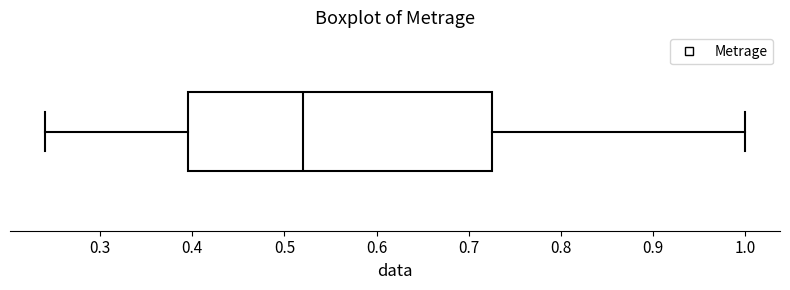

Transcribe this box plot: give where the median line is, the range the box spans, and where the two whiskers end, as read against the x-axis. The values are not printed on the chart, so give them approximately, as read against the axis.

median 0.52, box 0.40 to 0.73, whiskers 0.24 to 1.00